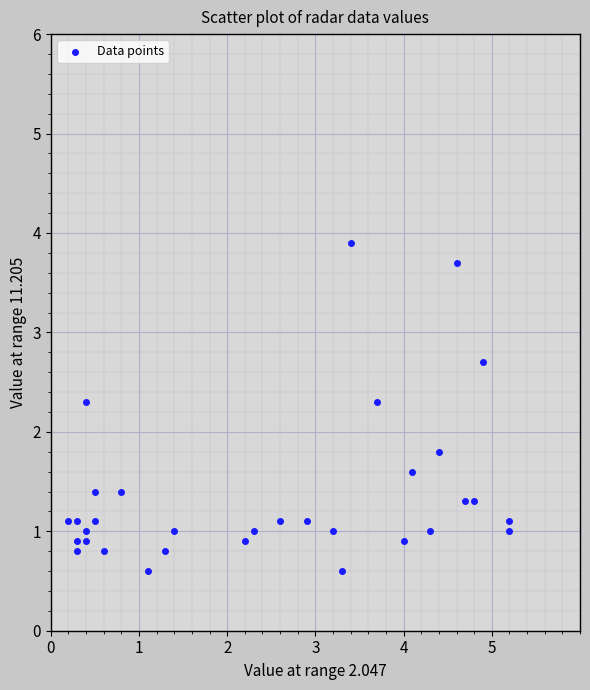

What is the range of Y values (max minus min)?

3.3